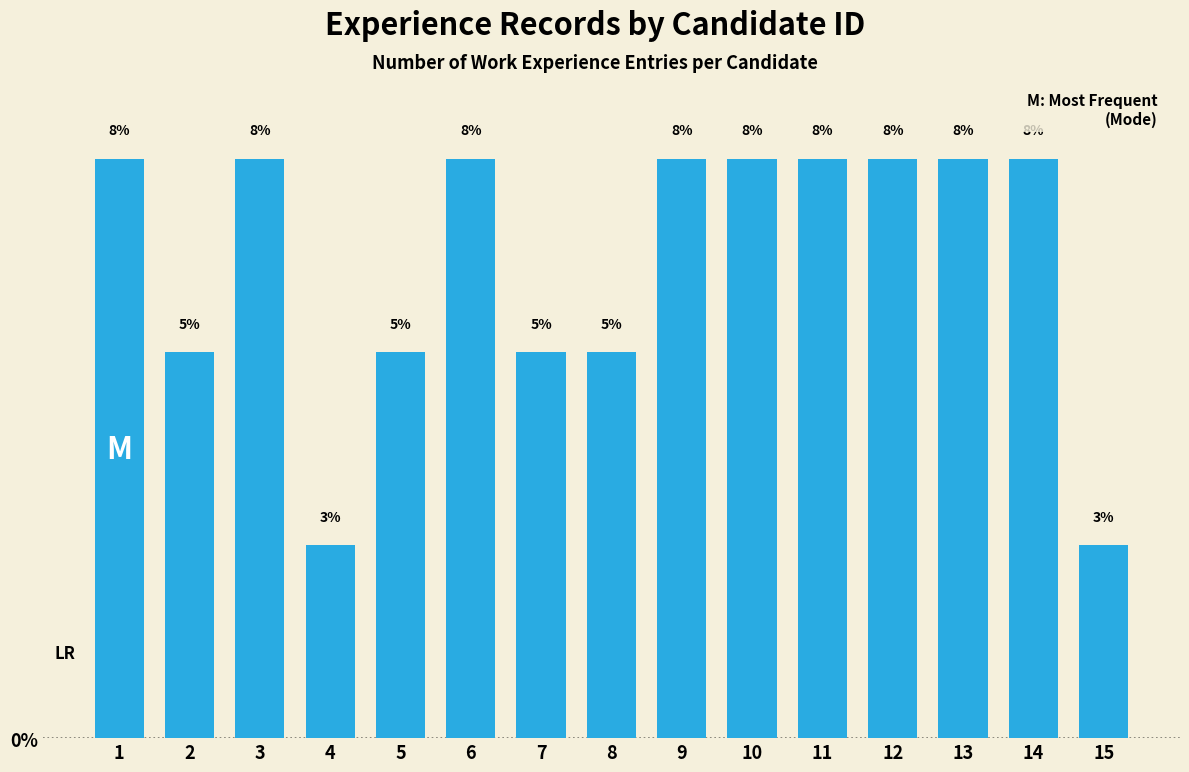

What is the minimum value shown in the chart?

2.7